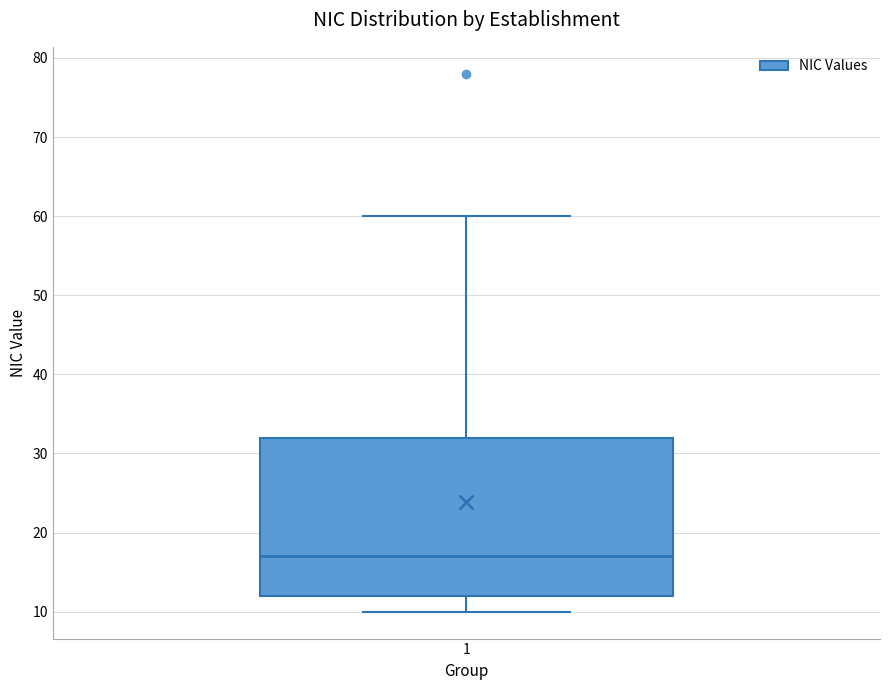

Read this box plot against the y-axis: the position of the median line, the range covered by the box, and the ends of both whiskers. The values are not printed on the chart, so give them approximately, as read against the axis.

median 17, box 12 to 32, whiskers 10 to 60